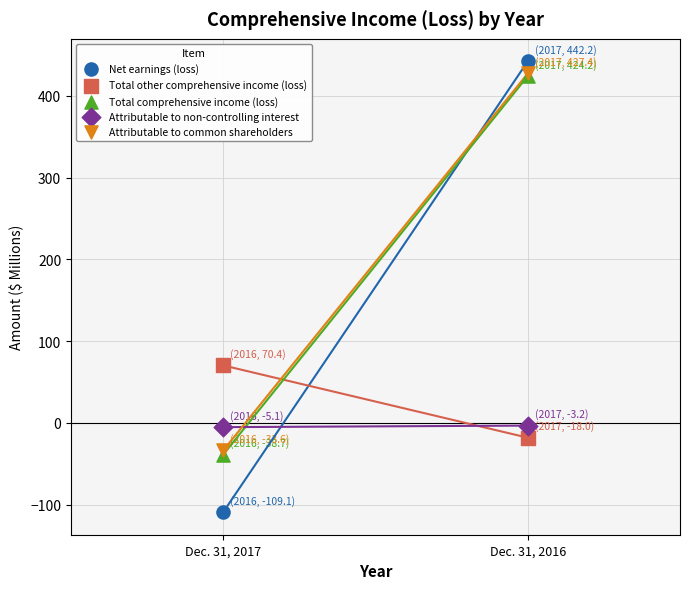

Which series contains the highest Y value?

Net earnings (loss)